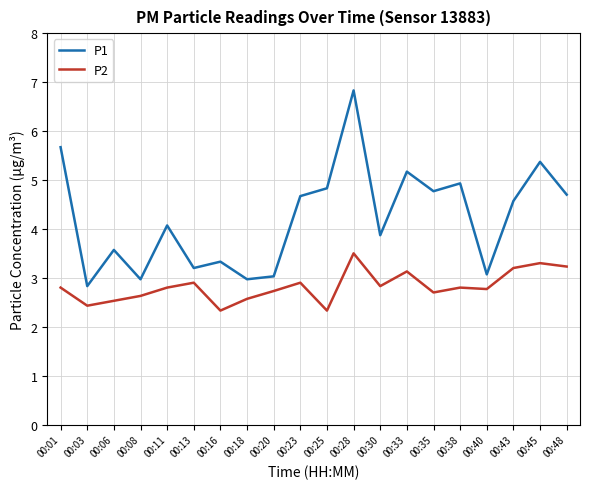

What is the smallest value displayed?

2.3